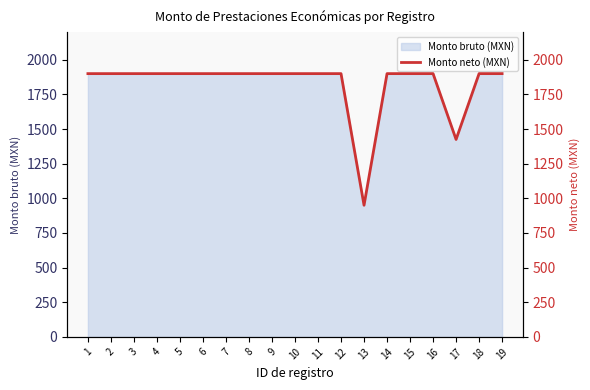

True or false: the data has more than 1 interior local peaks.

False